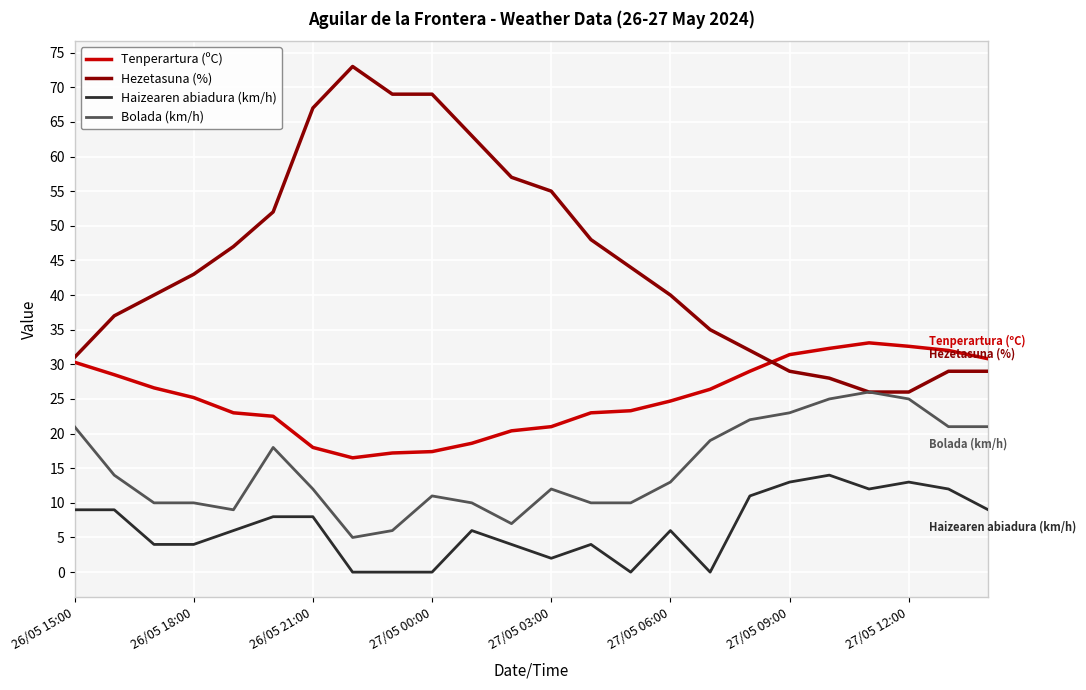

True or false: Hezetasuna (%) and Haizearen abiadura (km/h) cross at least once.

False